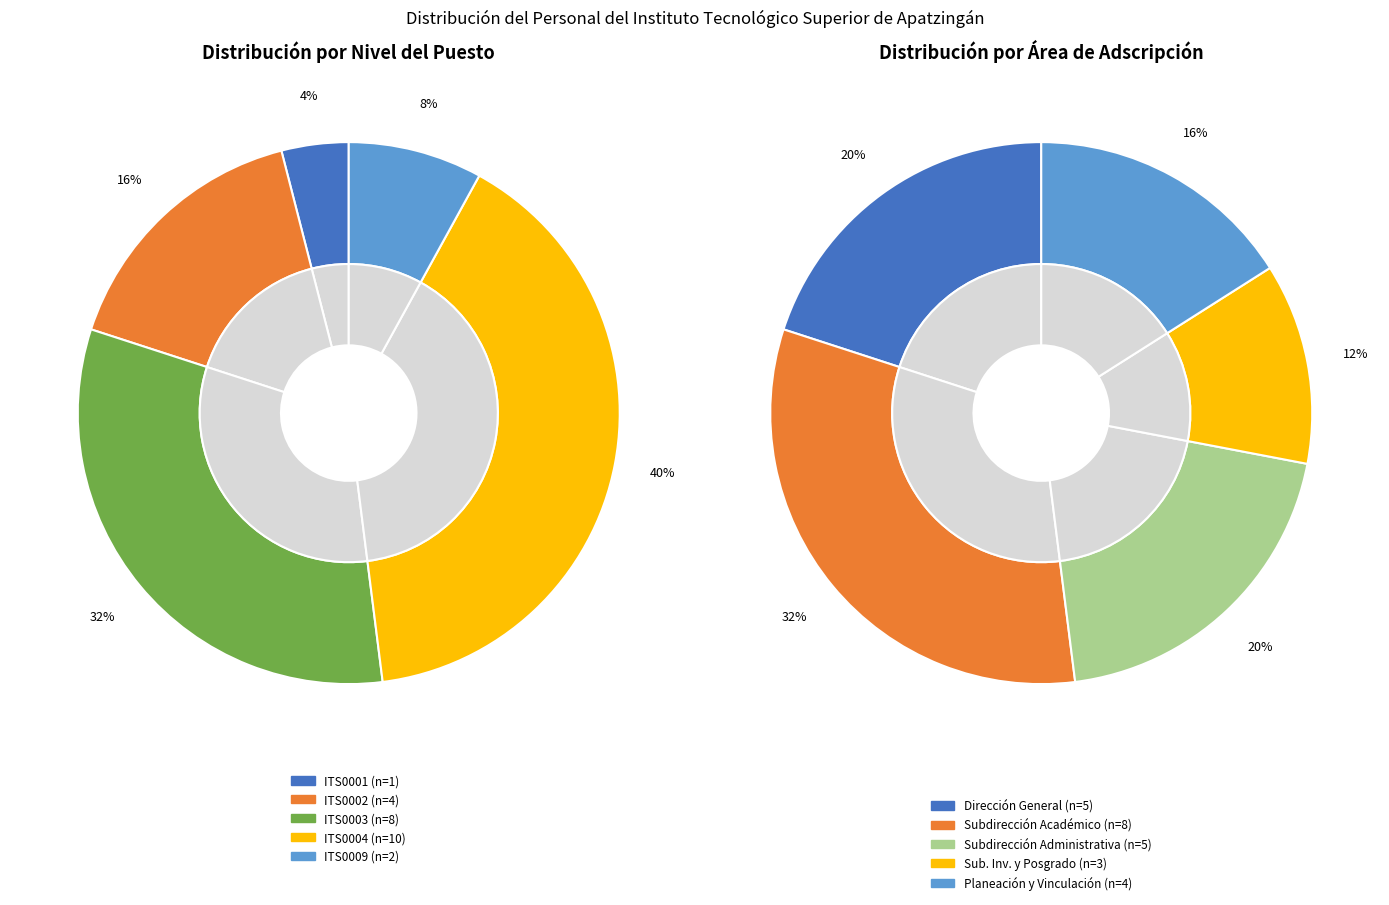

What is the total percentage of ITS0001 and ITS0004?

44.0%